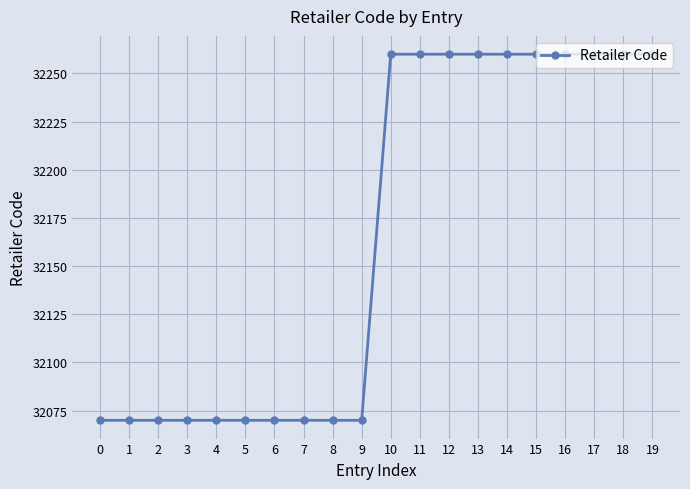

Reading left to right, extract all data points from this chart.

0=32070	1=32070	2=32070	3=32070	4=32070	5=32070	6=32070	7=32070	8=32070	9=32070	10=32260	11=32260	12=32260	13=32260	14=32260	15=32260	16=32260	17=32260	18=32260	19=32260